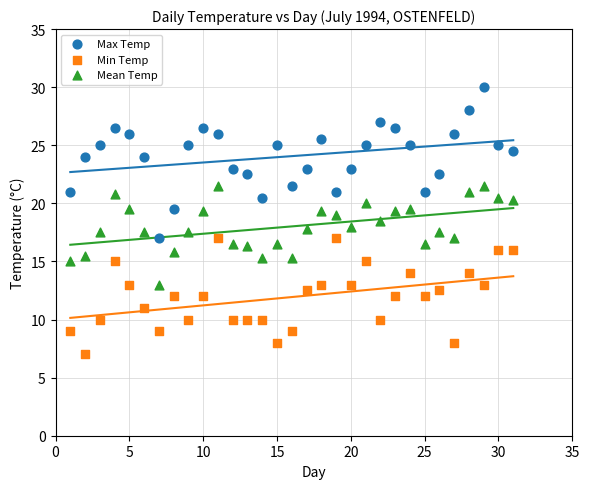

Which series contains the highest Y value?

Max Temp